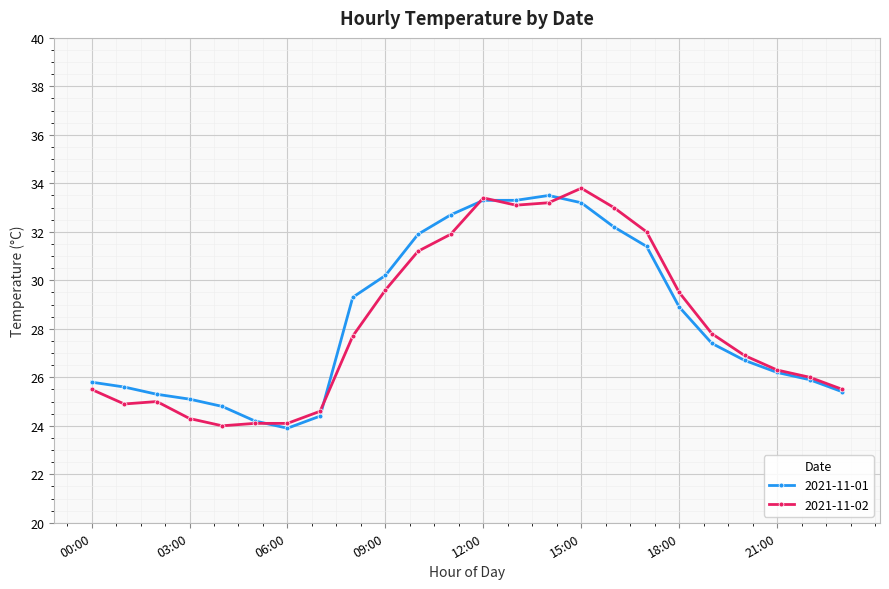

What is the value of the 2021-11-02 point at the 19th from the left?

29.5